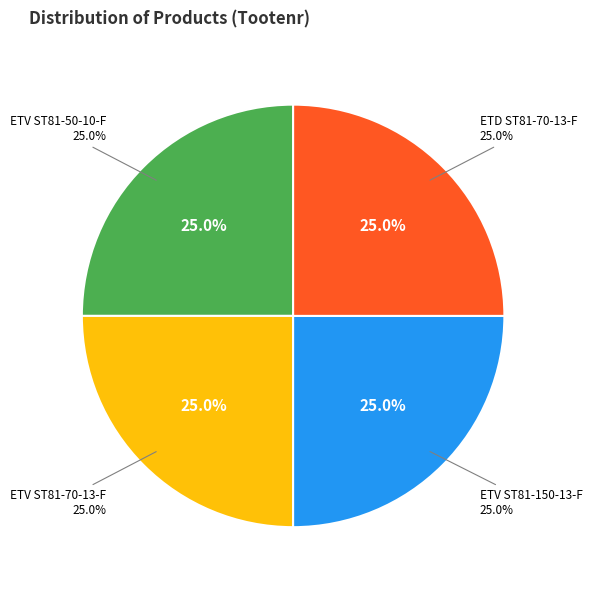

To the nearest percent, what portion does ETV ST81-50-10-F represent?

25%